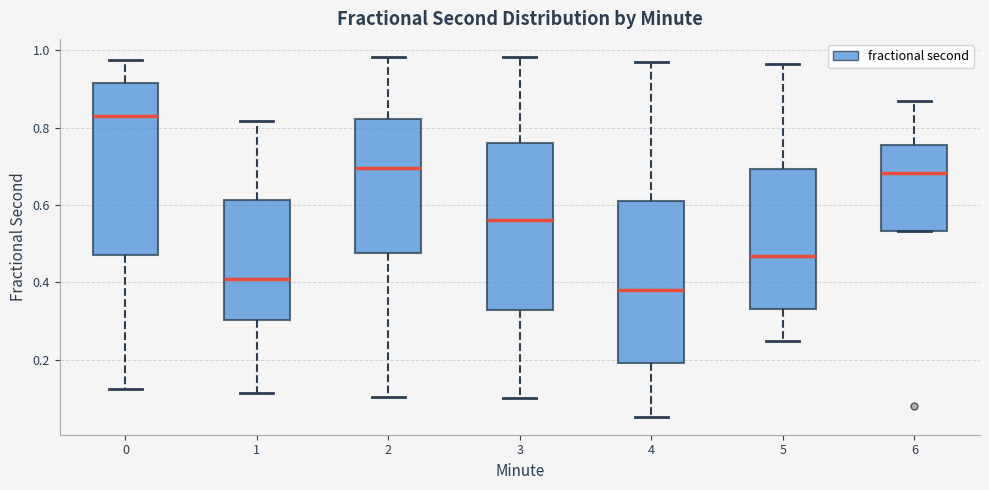

Where is the upper edge of the box at x = 4 on the y-axis? The values are not printed on the chart, so give them approximately, as read against the axis.

0.62